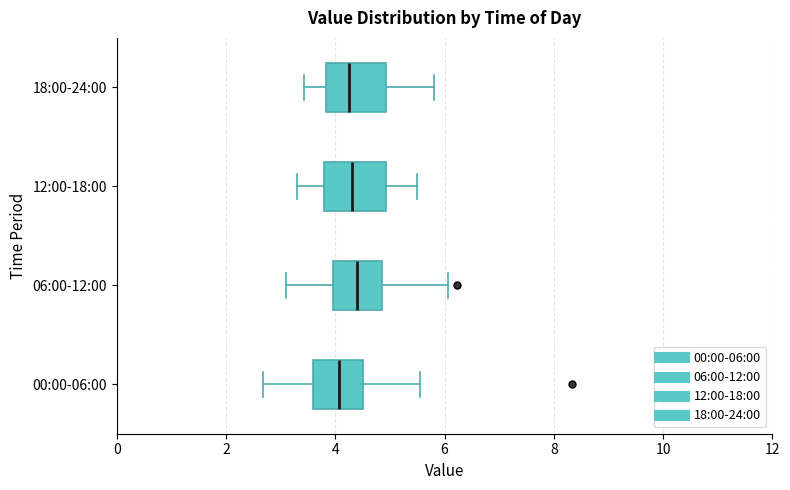

Reading bottom to top, transcribe this box plot: for each box, give where its median line is, the range the box spans, and where its two whiskers end, as read against the x-axis. The values are not printed on the chart, so give them approximately, as read against the axis.

00:00-06:00: median 4.0, box 3.6 to 4.6, whiskers 2.6 to 5.6
06:00-12:00: median 4.4, box 4.0 to 4.8, whiskers 3.2 to 6.0
12:00-18:00: median 4.4, box 3.8 to 5.0, whiskers 3.4 to 5.6
18:00-24:00: median 4.2, box 3.8 to 5.0, whiskers 3.4 to 5.8